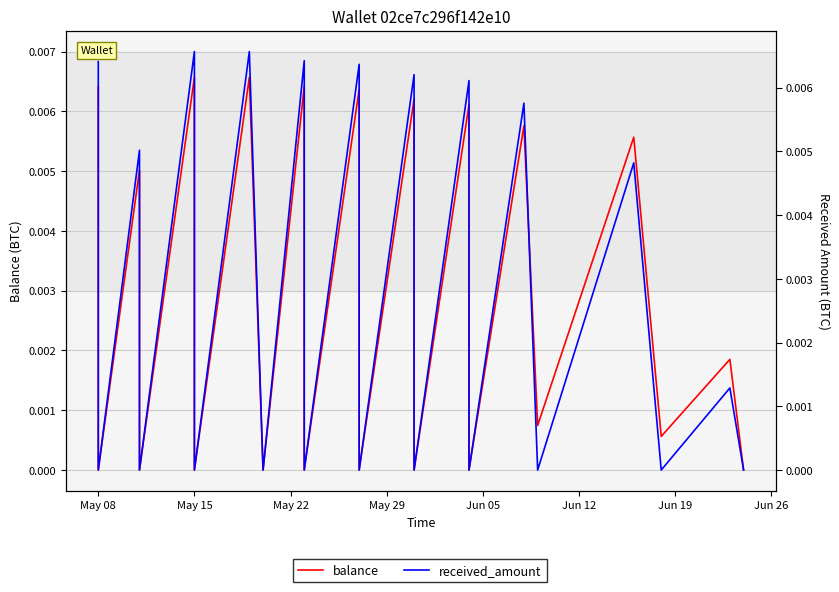

How many lines are shown in the chart?

2